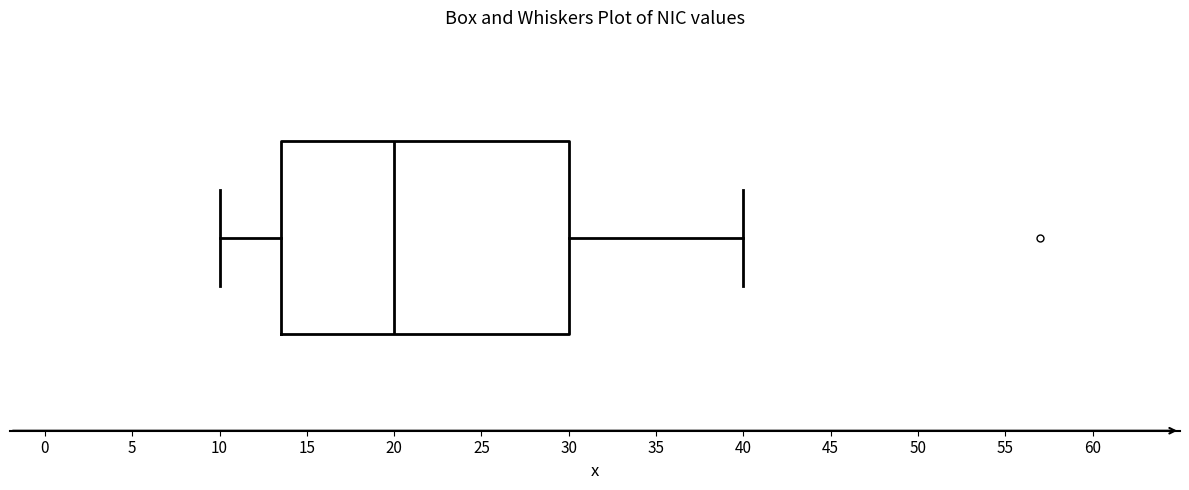

Read this box plot against the x-axis: the position of the median line, the range covered by the box, and the ends of both whiskers. The values are not printed on the chart, so give them approximately, as read against the axis.

median 20.0, box 13.5 to 30.0, whiskers 10.0 to 40.0